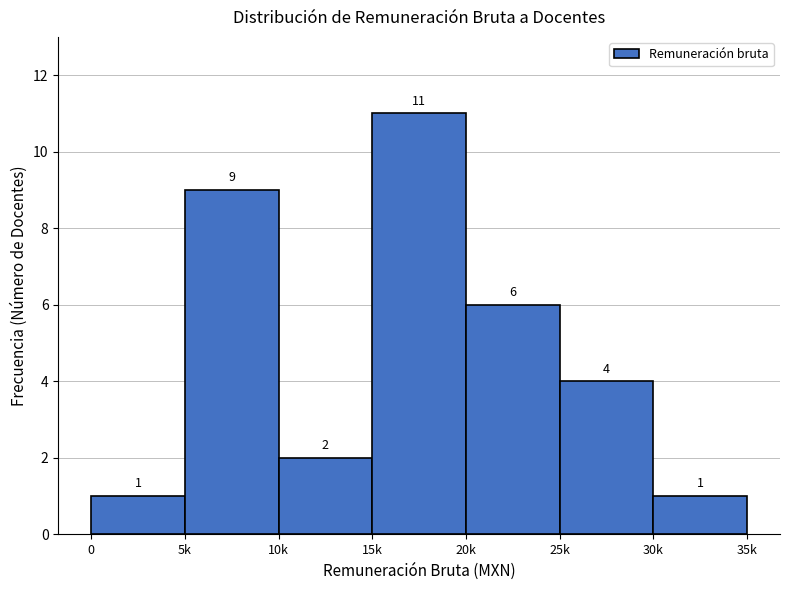

Reading left to right, what are all the values shown in this chart?

1	9	2	11	6	4	1